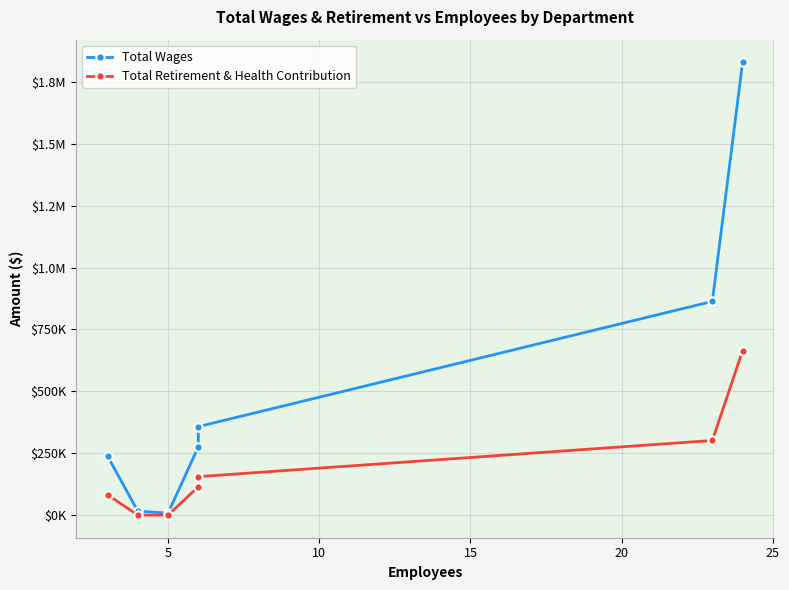

True or false: Total Wages and Total Retirement & Health Contribution intersect in this chart.

False